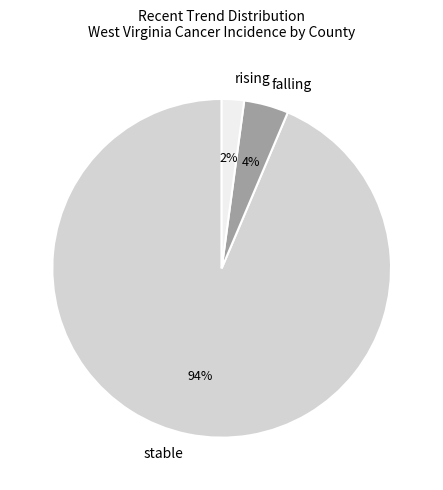

To the nearest percent, what is the combined percentage of stable and rising?

96%